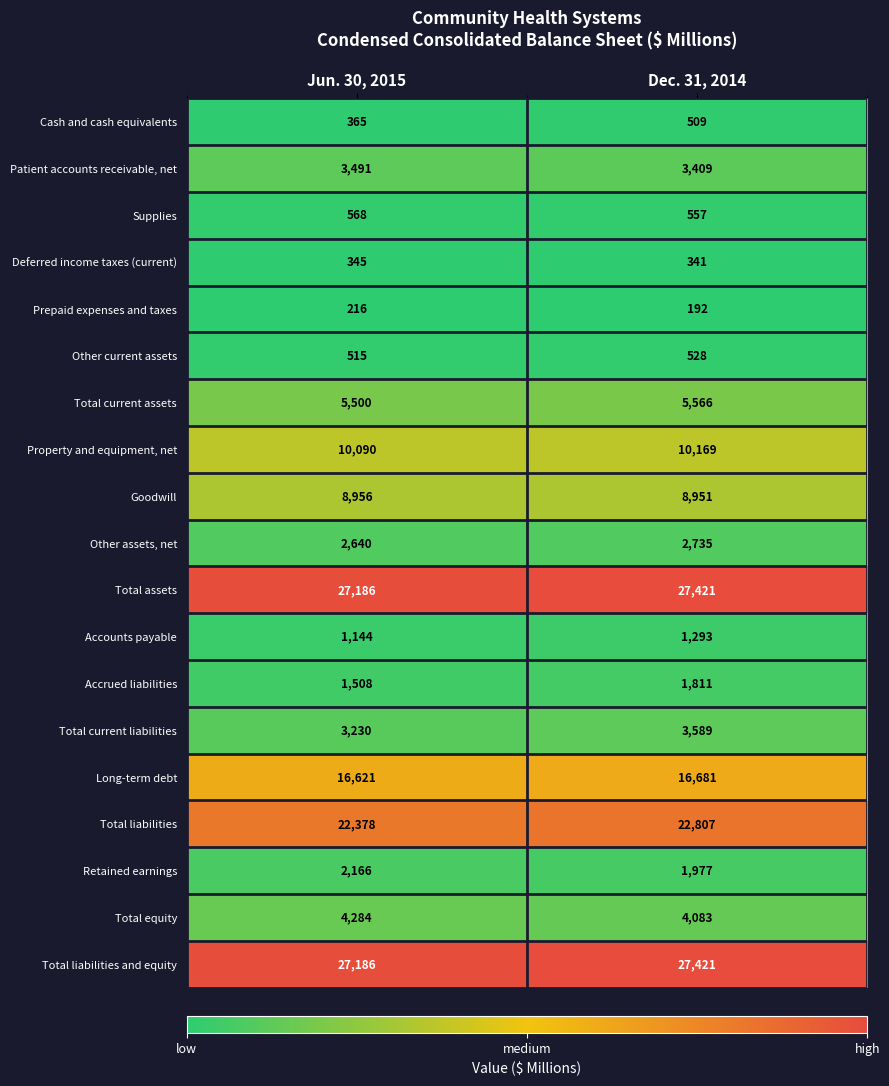

List the labels in order of Patient accounts receivable, net value, largest first.

Jun. 30, 2015, Dec. 31, 2014